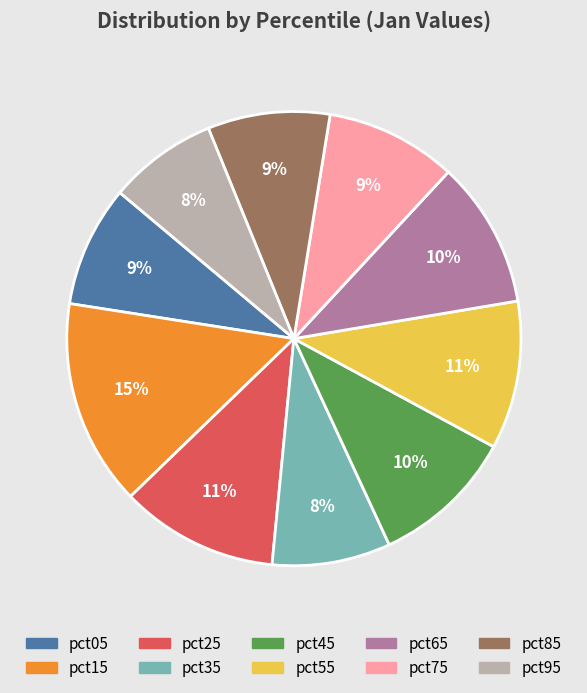

What percentage is the pct65 slice, to the nearest percent?

10%